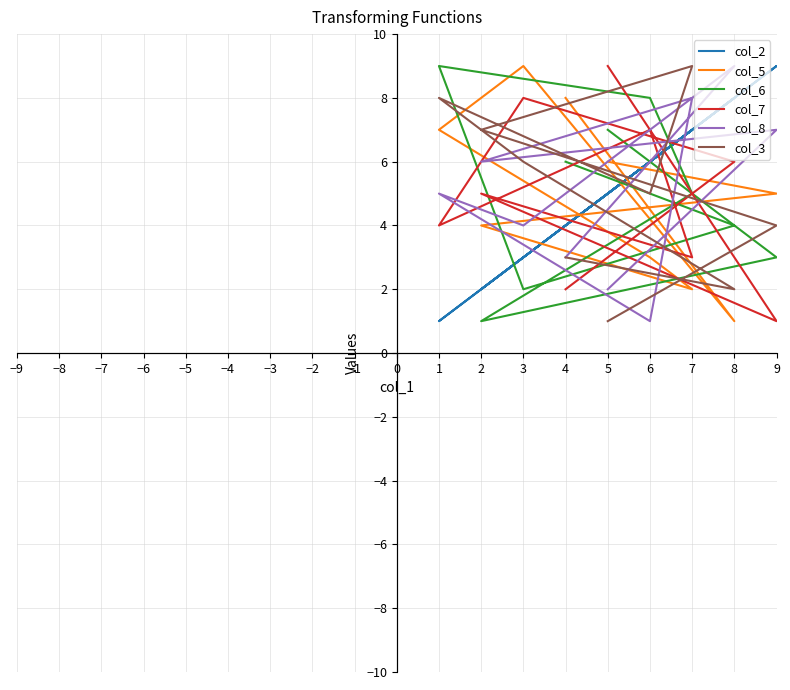

How many values in the col_2 series exceed 5?

4